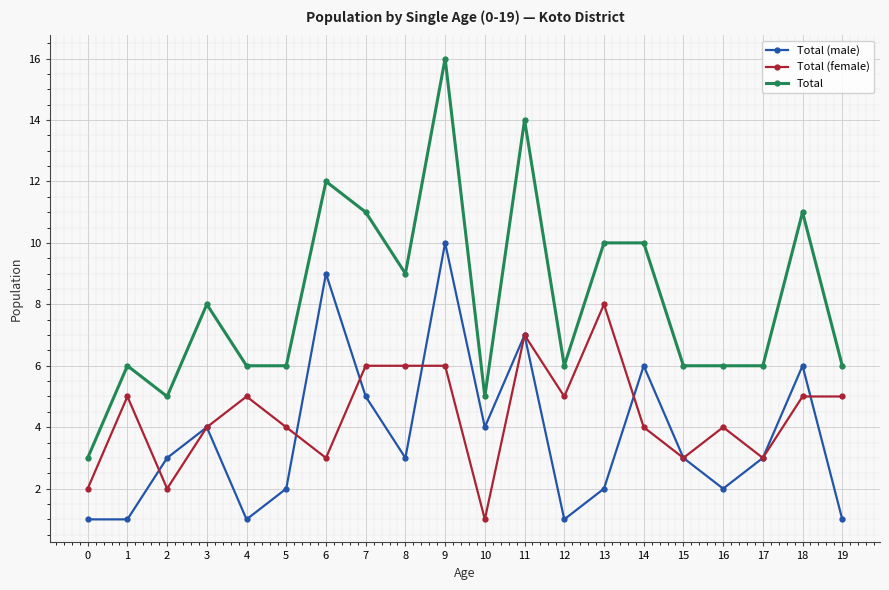

Does the chart display data point markers on the line(s)?

Yes